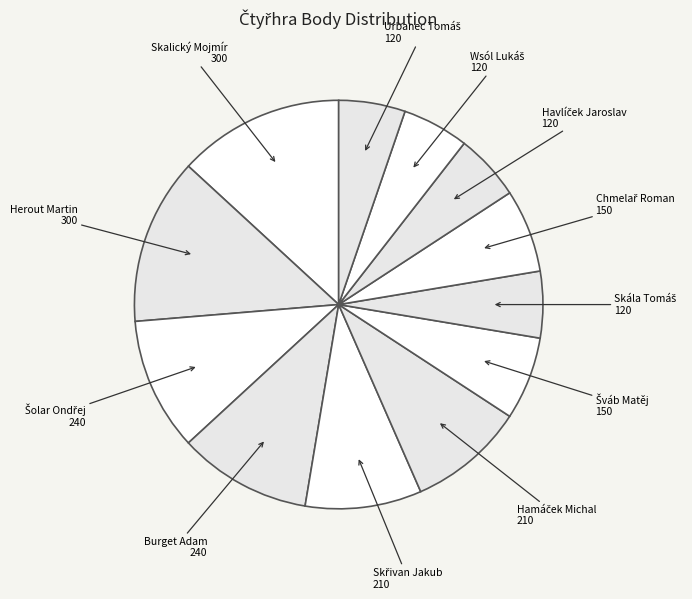

The Skalický Mojmír slice represents 3% of the pie. True or false?

False